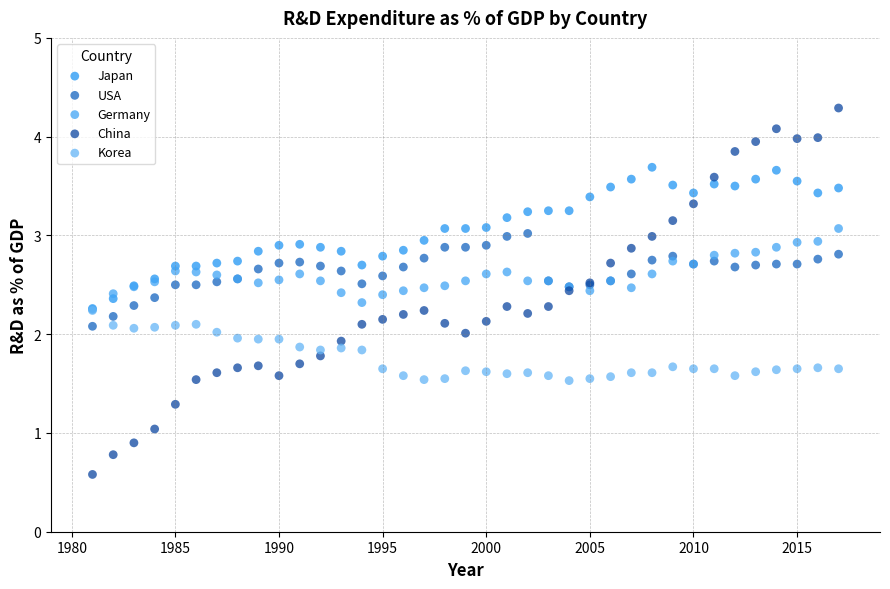

What are all the series names shown in the legend?

Japan, USA, Germany, China, Korea